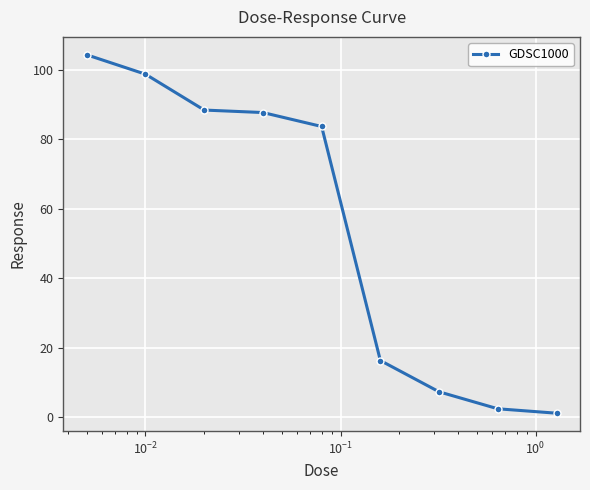

What is the difference between the maximum and minimum values?

103.2